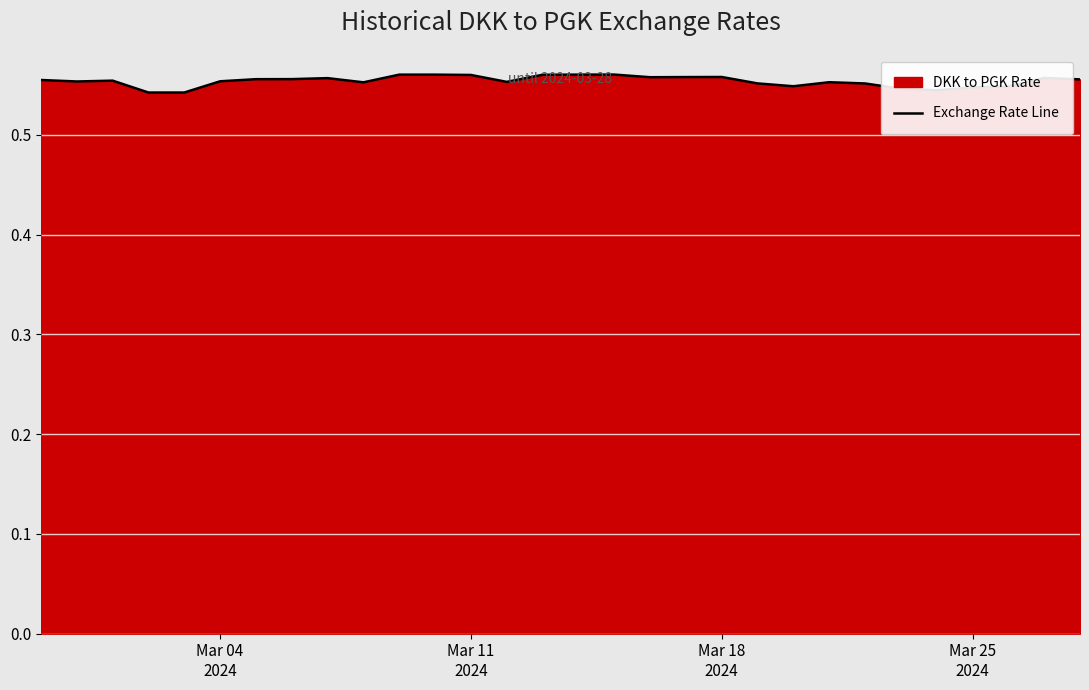

What is the sum of all values?

16.6